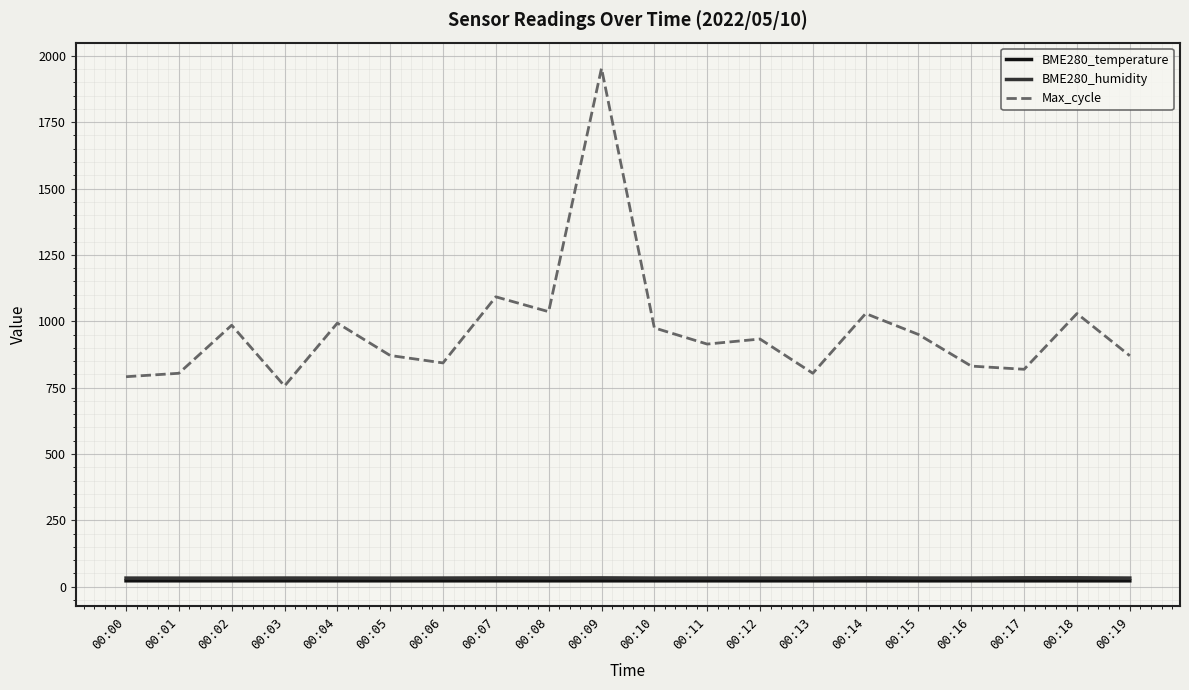

The value of Max_cycle at 00:19 is 1269.2. True or false?

False